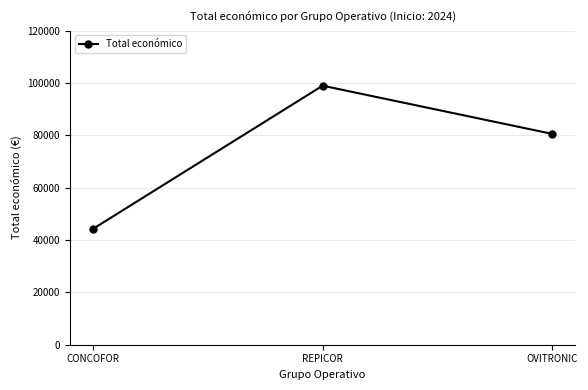

What is the sum of all values?

223609